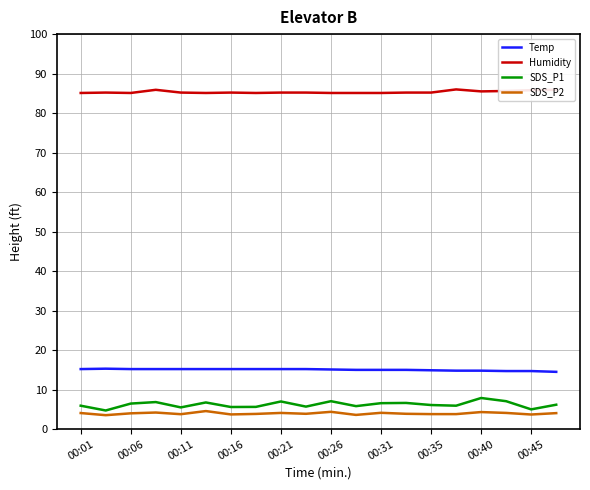

What is the lowest value of the SDS_P2 series?

3.5